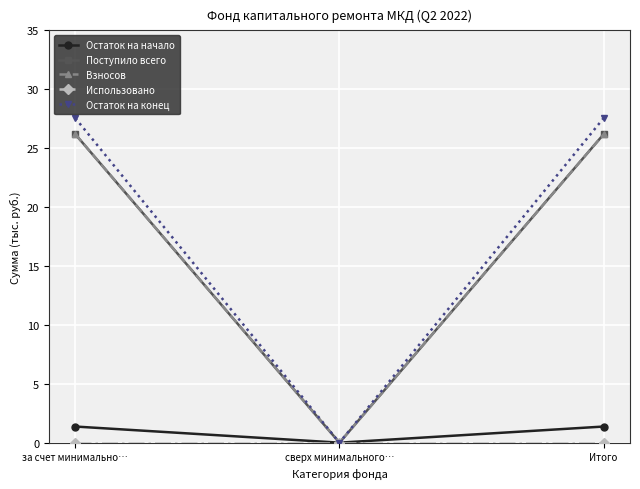

What is the label of the 3rd point from the right?

за счет минимально…